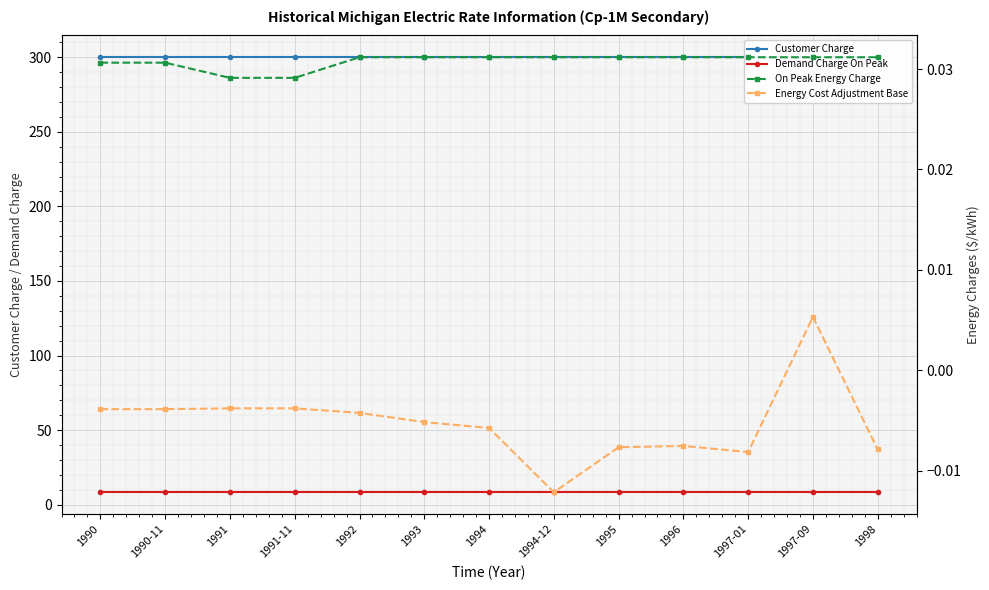

Which series has the largest total across all categories?

Customer Charge